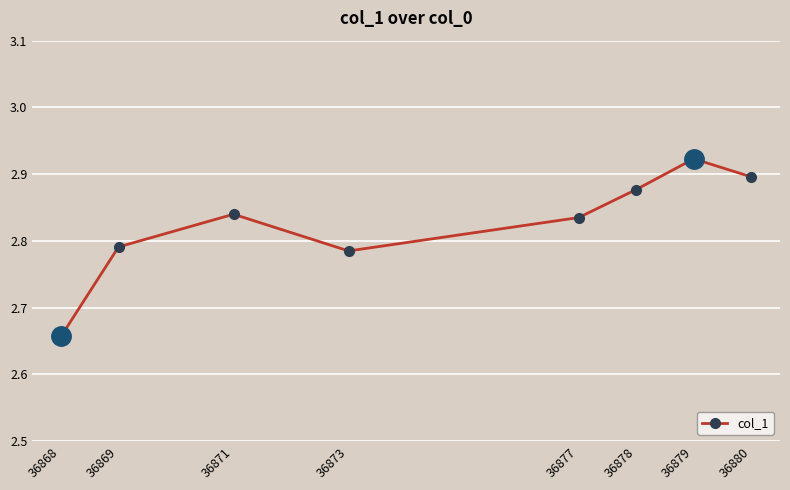

How many interior local valleys (lower than both neighbors) does the data have?

1